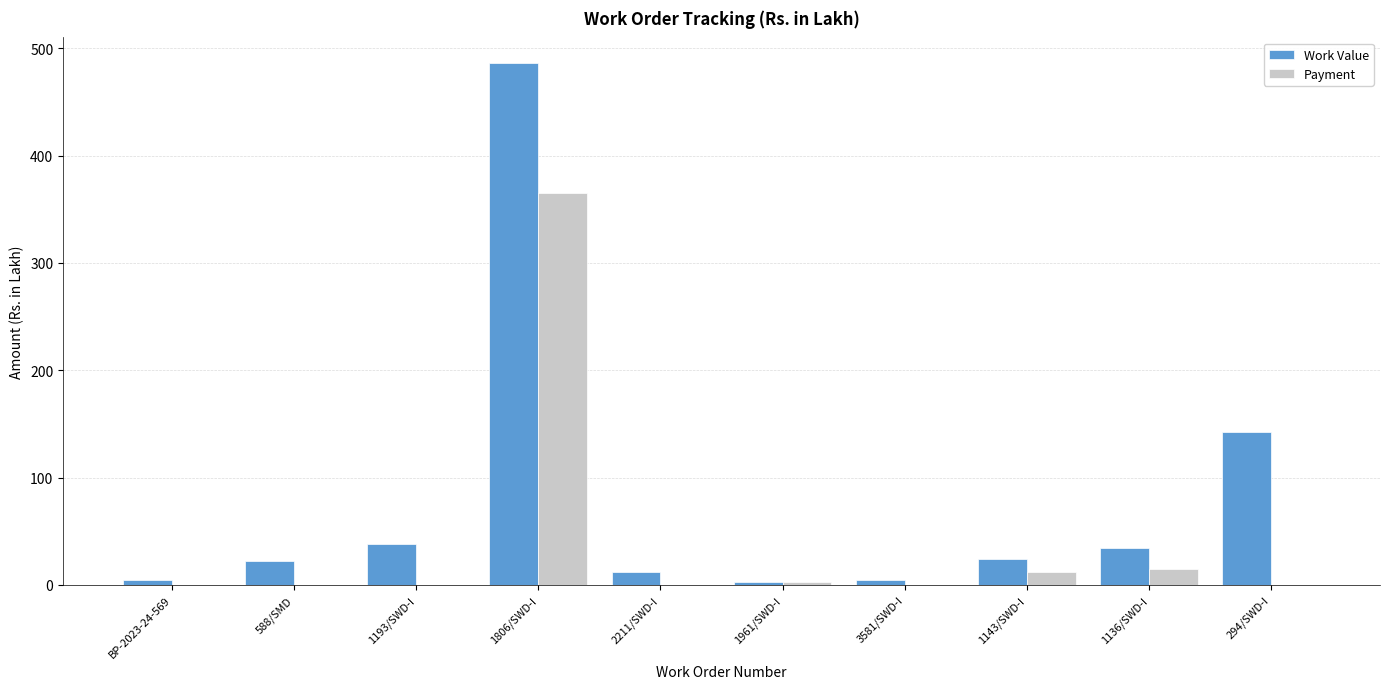

How many data points does each series have?

10